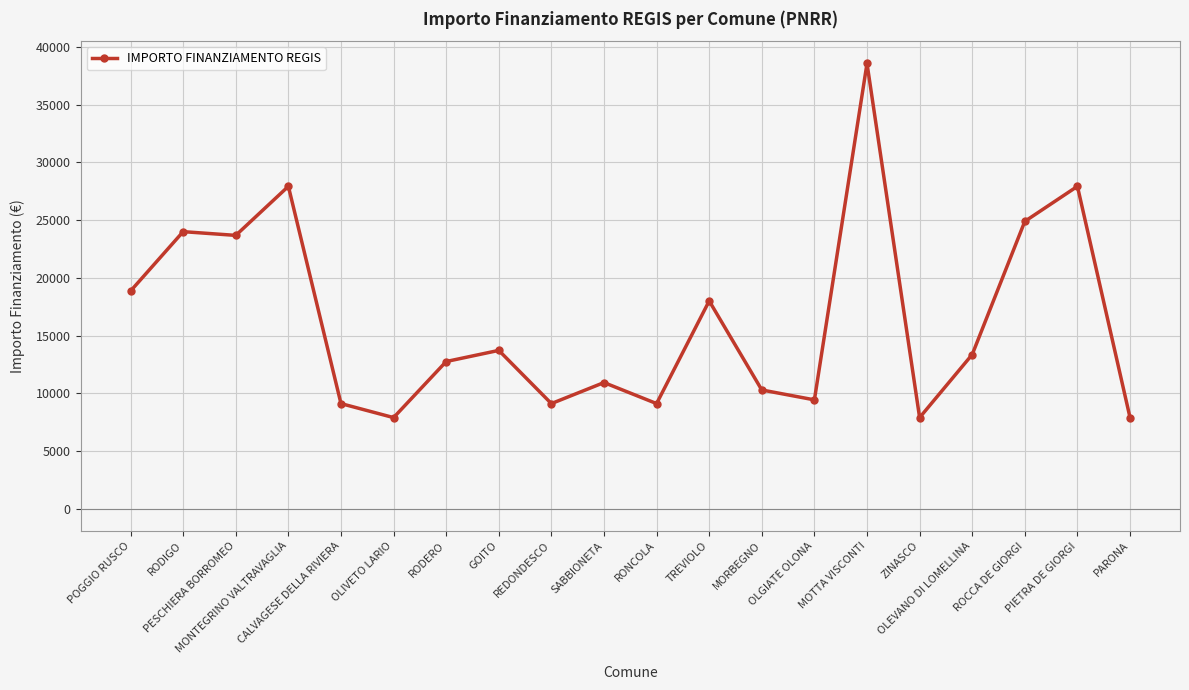

The chart shows a value of 9105 at REDONDESCO. True or false?

True